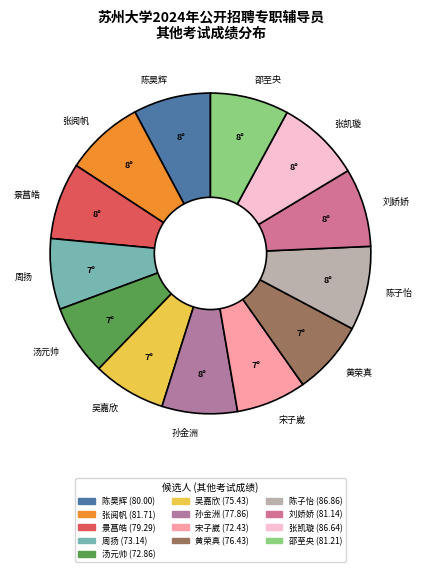

Is there any slice that represents more than half of the pie?

No